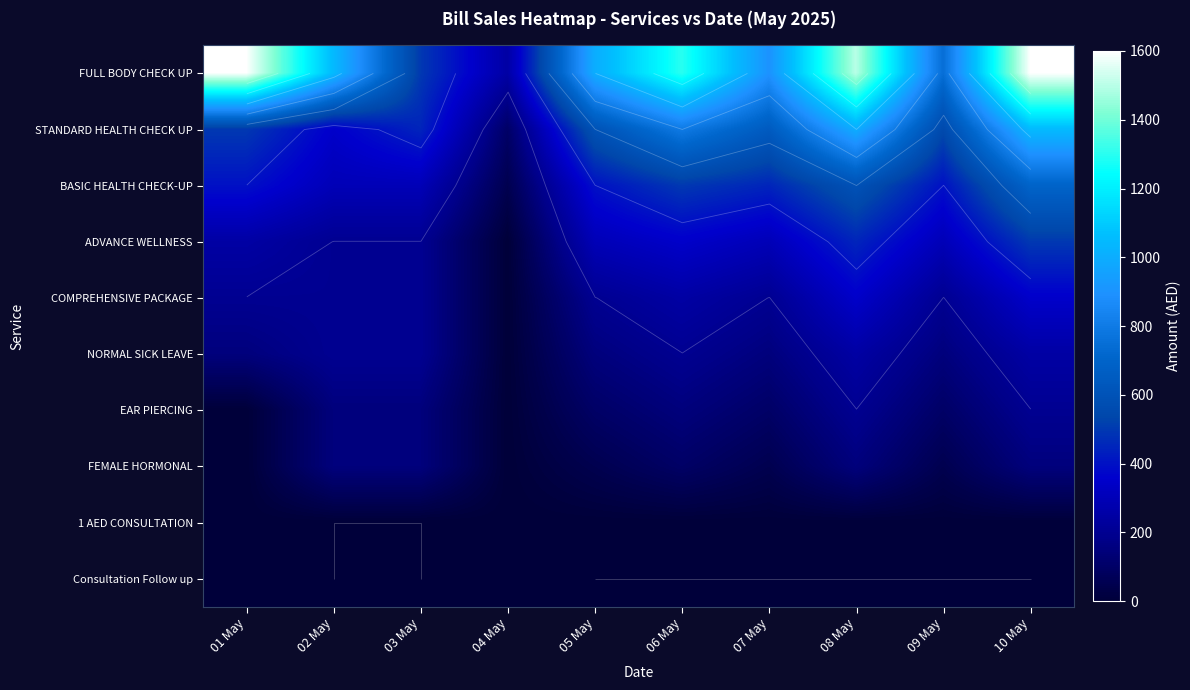

Which series has the largest total across all categories?

FULL BODY CHECK UP